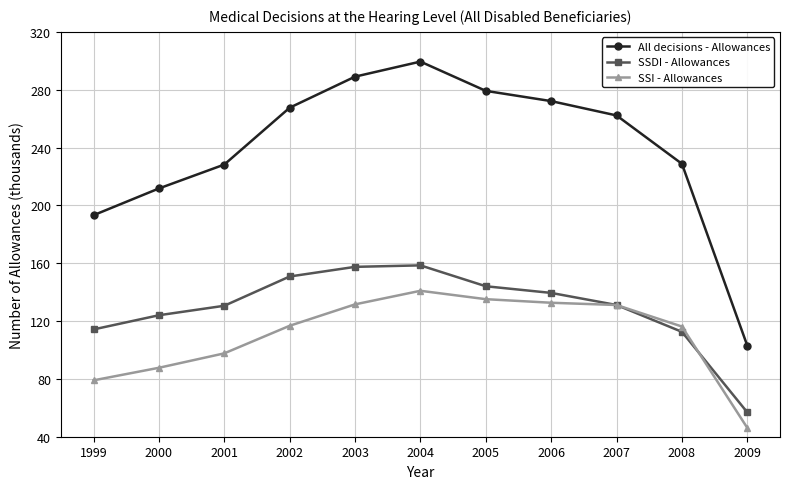

What is the total value across all series at 2002?

535094